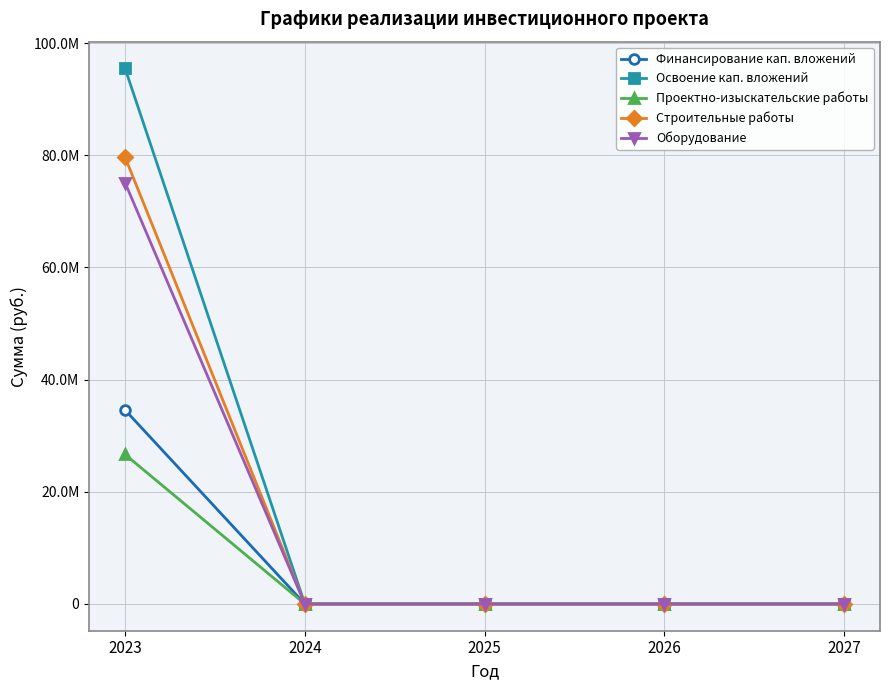

Does the chart have visible grid lines?

Yes